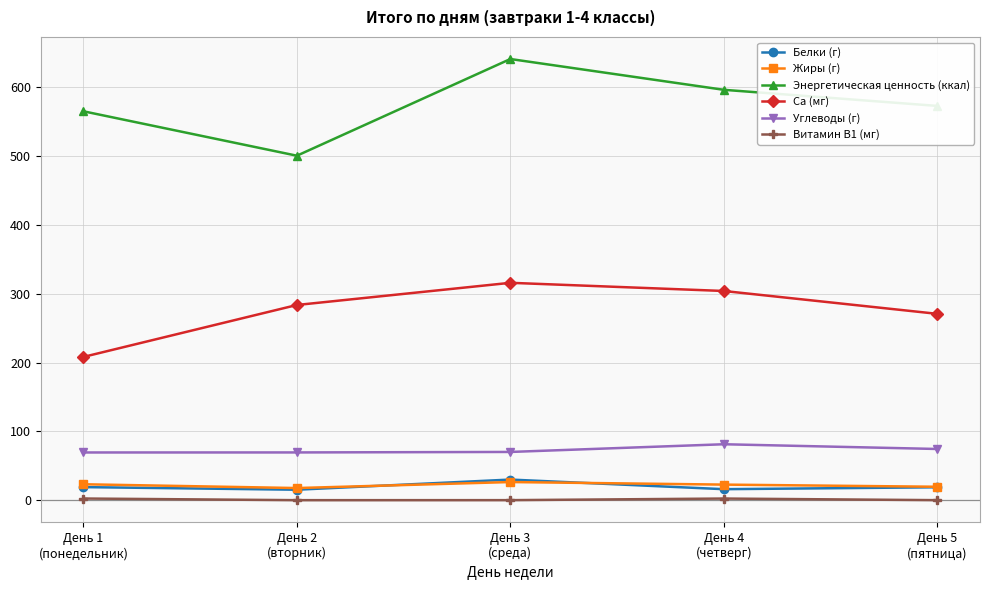

What is the value of the Энергетическая ценность (ккал) point at the 3rd from the left?

640.5